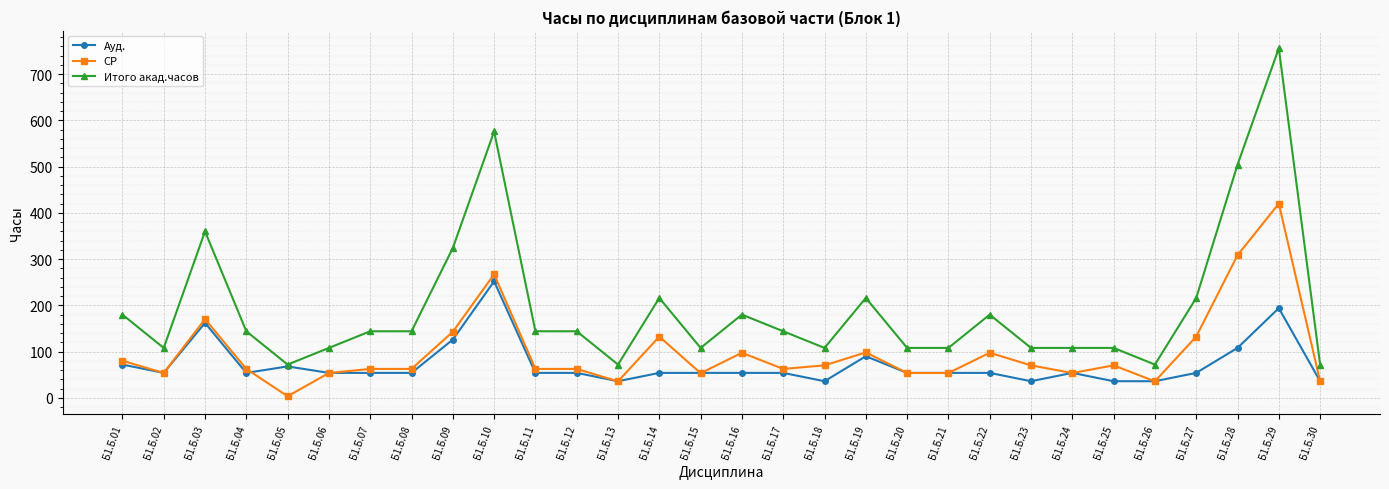

What is the highest value of the СР series?

420.0